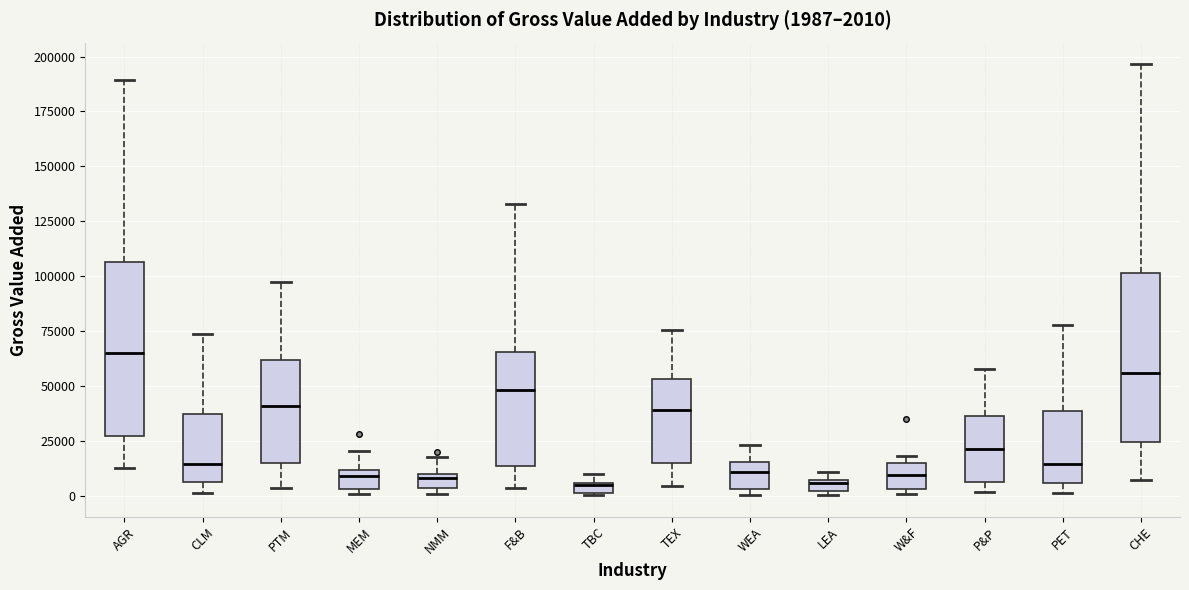

Which box's median line is the highest?

AGR